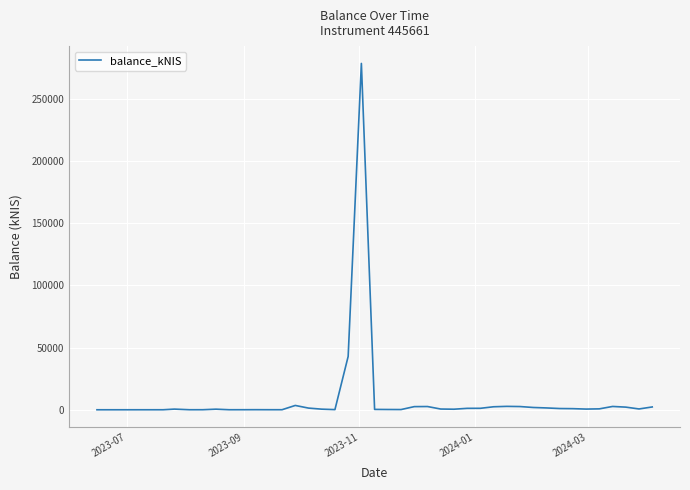

What is the greatest value displayed?

278575.0